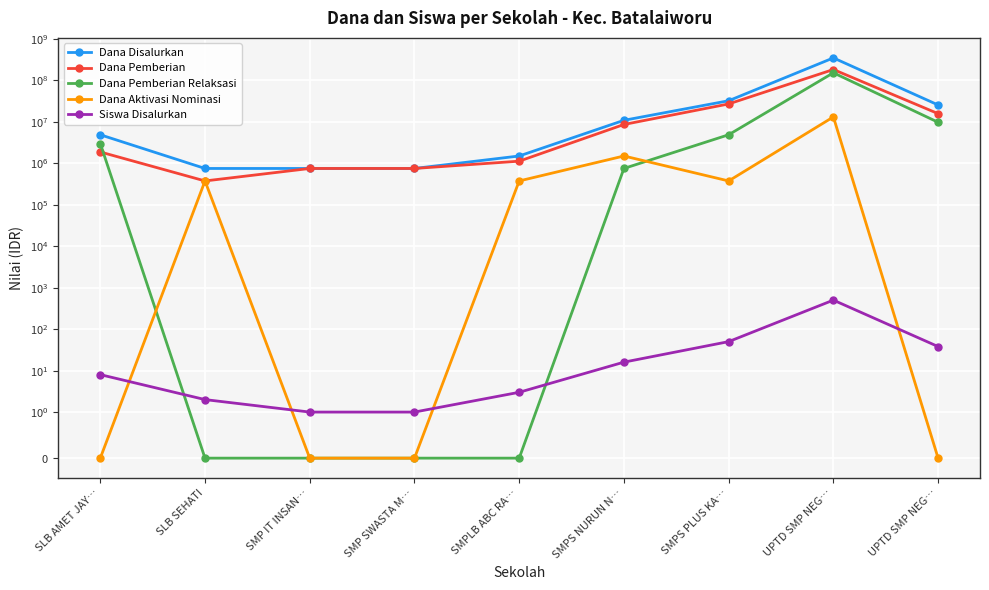

What is the highest value of the Dana Pemberian Relaksasi series?

152250000